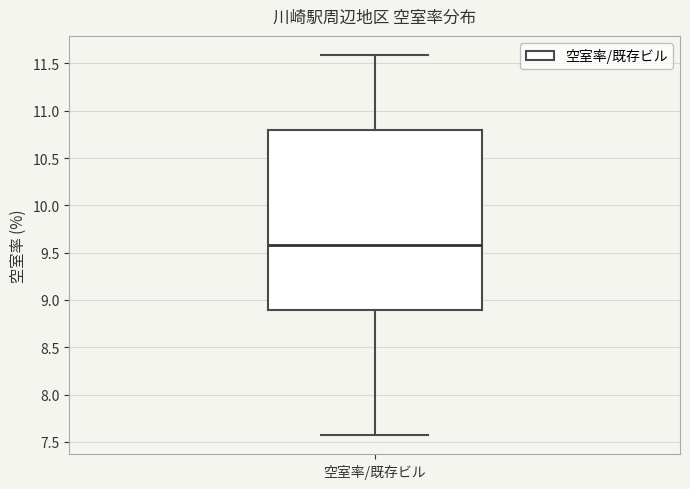

Read this box plot against the y-axis: the position of the median line, the range covered by the box, and the ends of both whiskers. The values are not printed on the chart, so give them approximately, as read against the axis.

median 9.60, box 8.90 to 10.80, whiskers 7.55 to 11.60